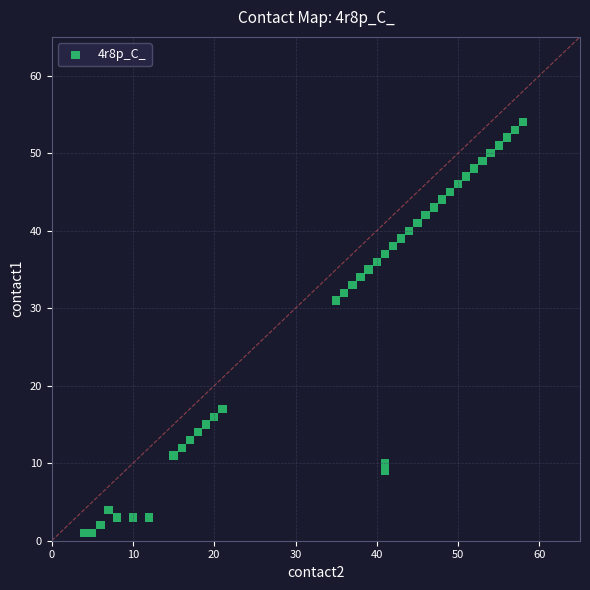

What is the range of Y values (max minus min)?

53